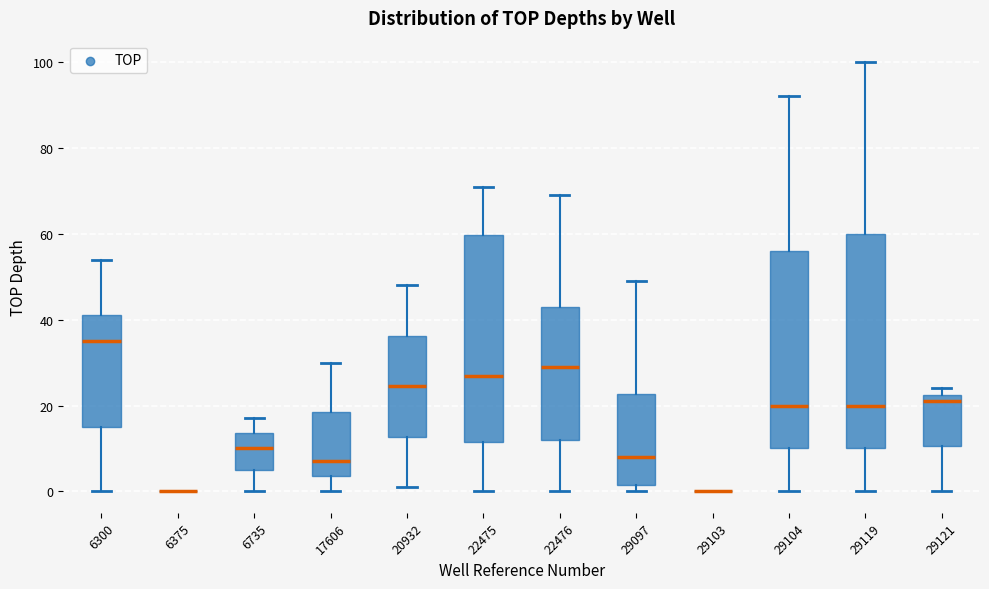

Reading left to right, read every box against the y-axis: the position of its median line, the range the box covers, and the ends of its whiskers. The values are not printed on the chart, so give them approximately, as read against the axis.

6300: median 36, box 16 to 42, whiskers 0 to 54
6375: box collapsed to a line at 0, whiskers 0 to 0
6735: median 10, box 6 to 14, whiskers 0 to 18
17606: median 8, box 4 to 18, whiskers 0 to 30
20932: median 24, box 12 to 36, whiskers 2 to 48
22475: median 28, box 12 to 60, whiskers 0 to 72
22476: median 30, box 12 to 44, whiskers 0 to 70
29097: median 8, box 2 to 22, whiskers 0 to 50
29103: box collapsed to a line at 0, whiskers 0 to 0
29104: median 20, box 10 to 56, whiskers 0 to 92
29119: median 20, box 10 to 60, whiskers 0 to 100
29121: median 22 (just below the box's upper edge), box 10 to 22, whiskers 0 to 24